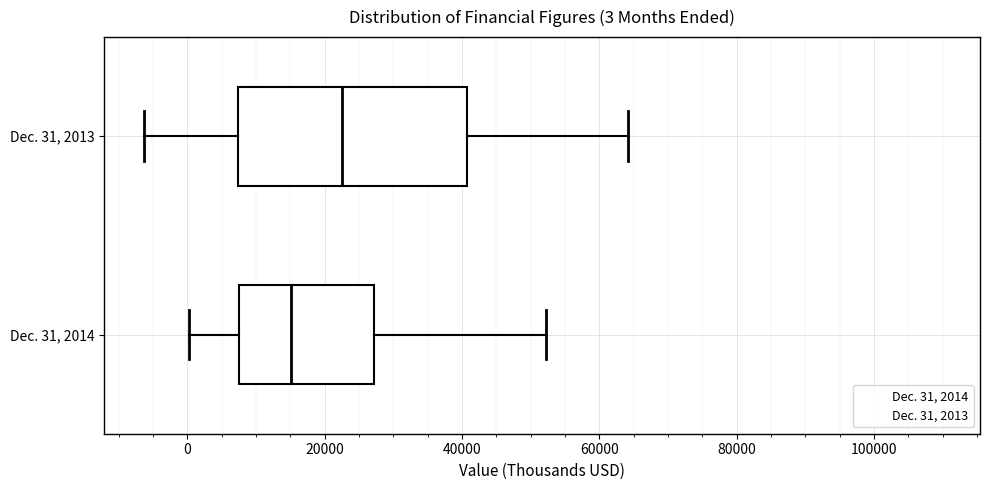

Which box's median line is the furthest to the right?

Dec. 31, 2013